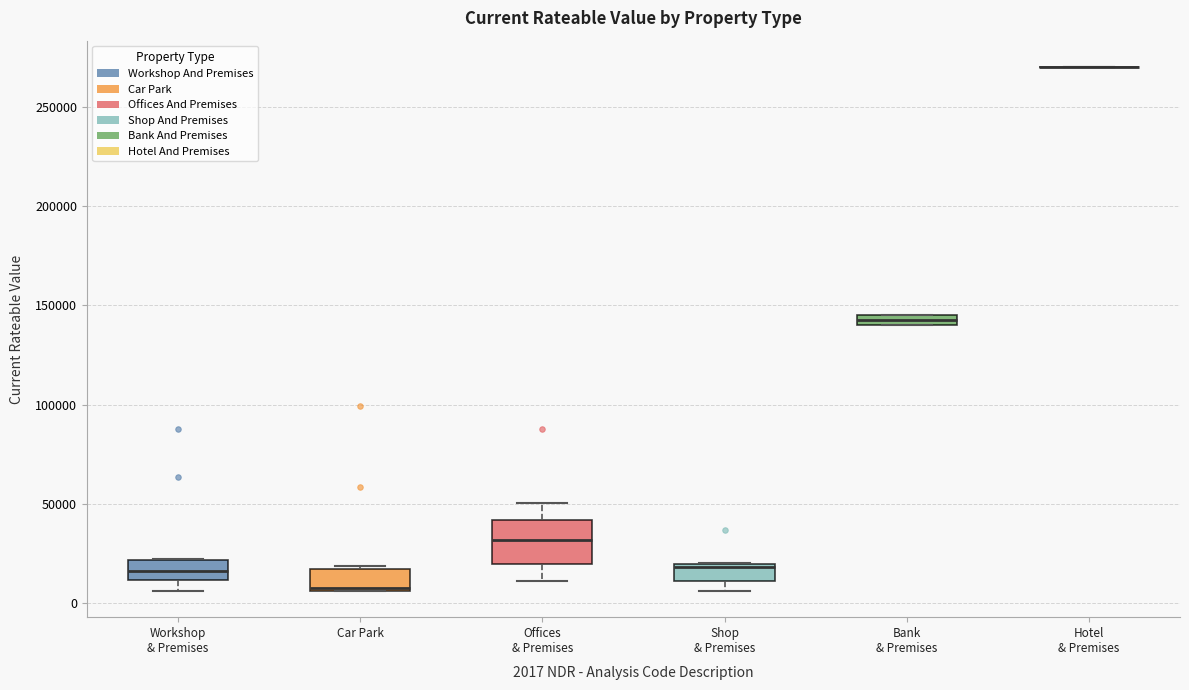

Which box is the tallest, from its lower edge to its upper edge?

Offices & Premises